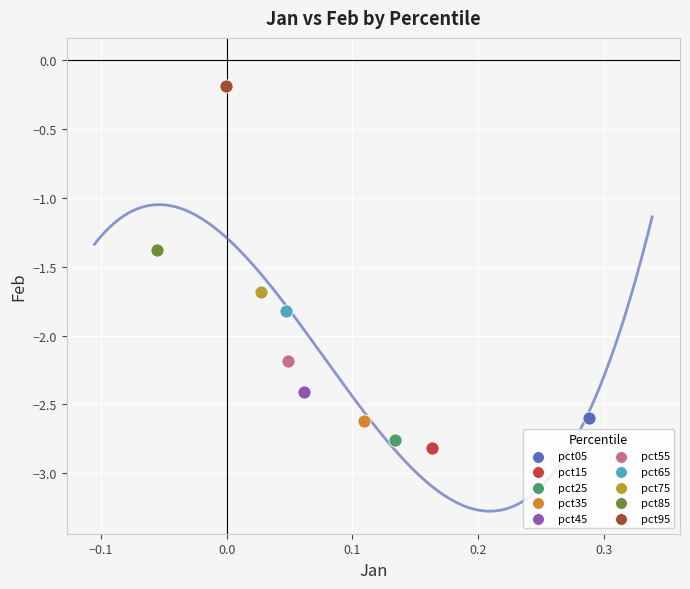

Which series contains the highest Y value?

pct95